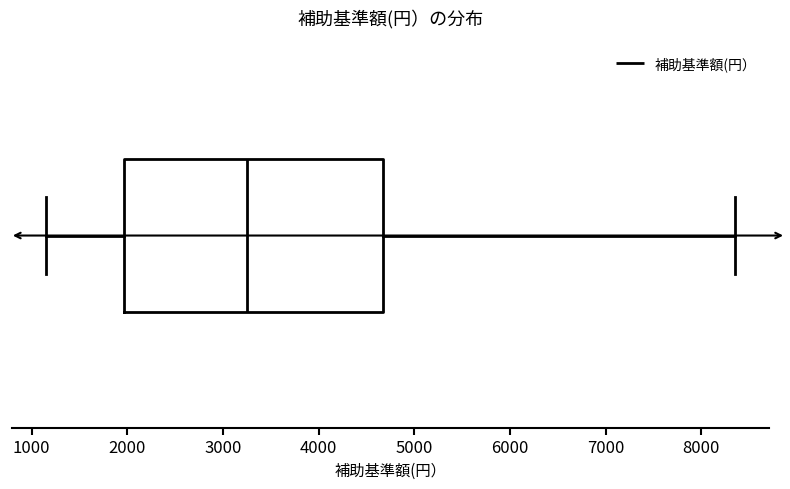

Transcribe this box plot: give where the median line is, the range the box spans, and where the two whiskers end, as read against the x-axis. The values are not printed on the chart, so give them approximately, as read against the axis.

median 3300, box 2000 to 4700, whiskers 1200 to 8400